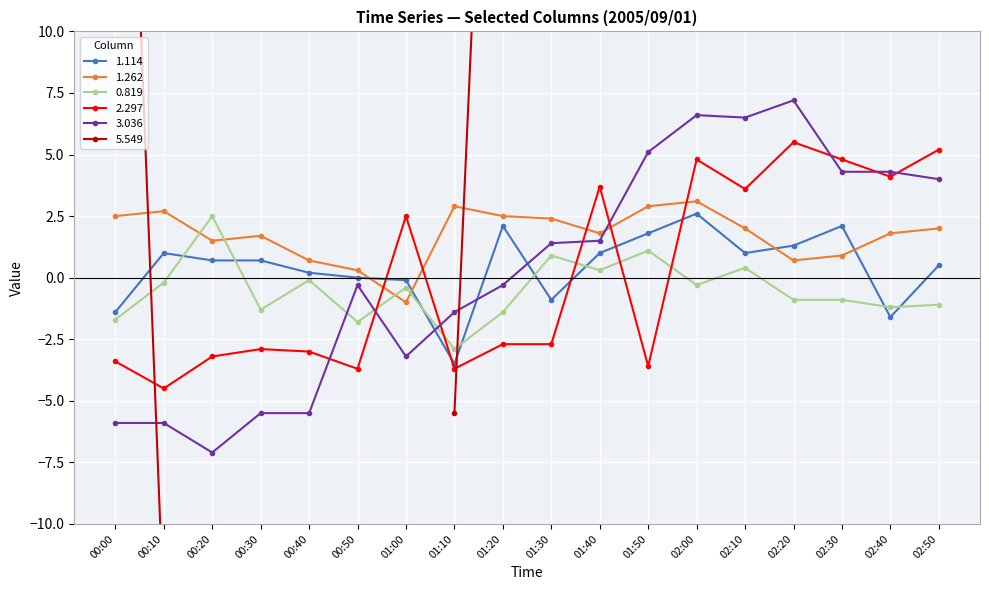

True or false: 3.036 has a value of 4.0 at 02:10.

False